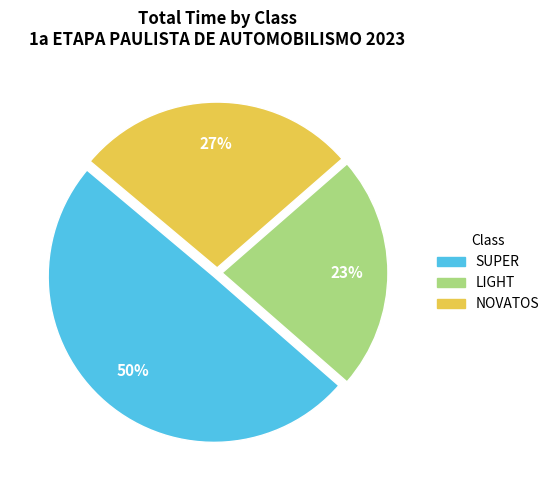

To the nearest percent, what is the combined percentage of SUPER and LIGHT?

73%